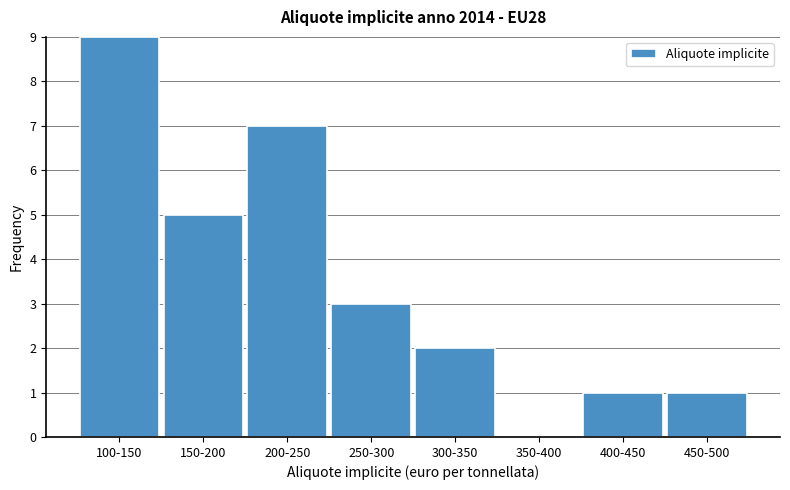

Reading left to right, extract all data points from this chart.

100-150=9	150-200=5	200-250=7	250-300=3	300-350=2	350-400=0	400-450=1	450-500=1